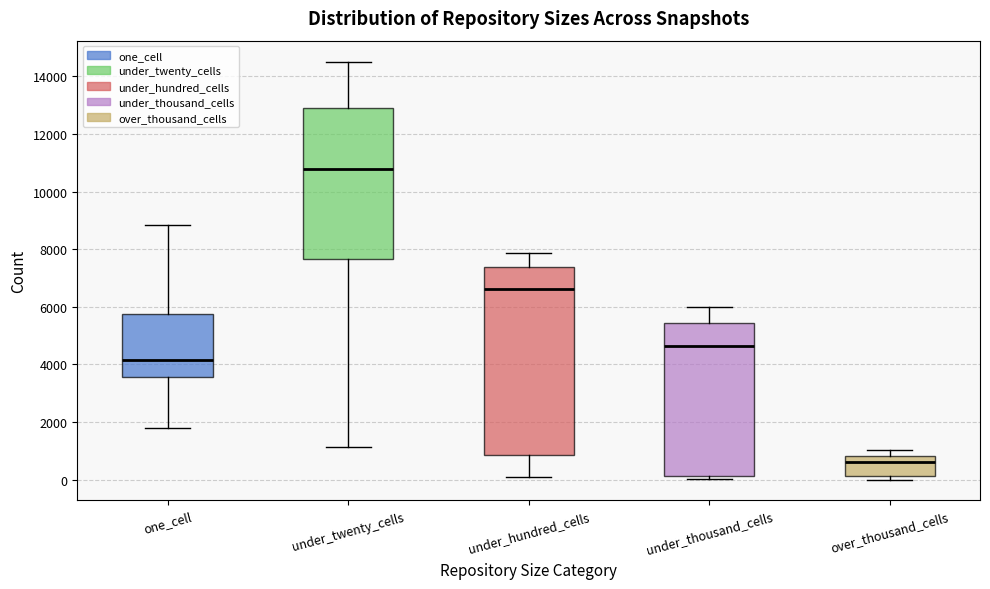

Reading left to right, read every box against the y-axis: the position of its median line, the range the box covers, and the ends of its whiskers. The values are not printed on the chart, so give them approximately, as read against the axis.

one_cell: median 4200, box 3600 to 5800, whiskers 1800 to 8800
under_twenty_cells: median 10800, box 7600 to 12800, whiskers 1200 to 14600
under_hundred_cells: median 6600, box 800 to 7400, whiskers 0 to 7800
under_thousand_cells: median 4600, box 200 to 5400, whiskers 0 to 6000
over_thousand_cells: median 600, box 200 to 800, whiskers 0 to 1000